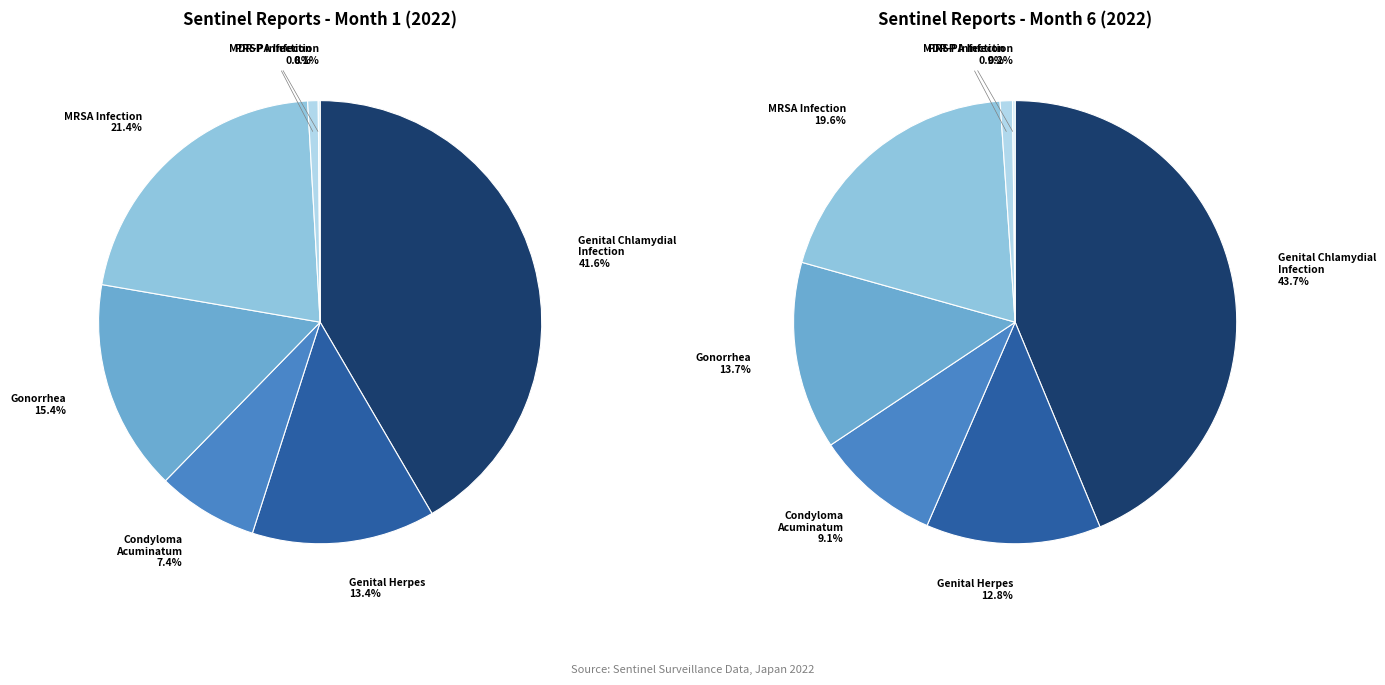

Which category has the smallest portion of the pie?

薬剤耐性緑膿菌感染症